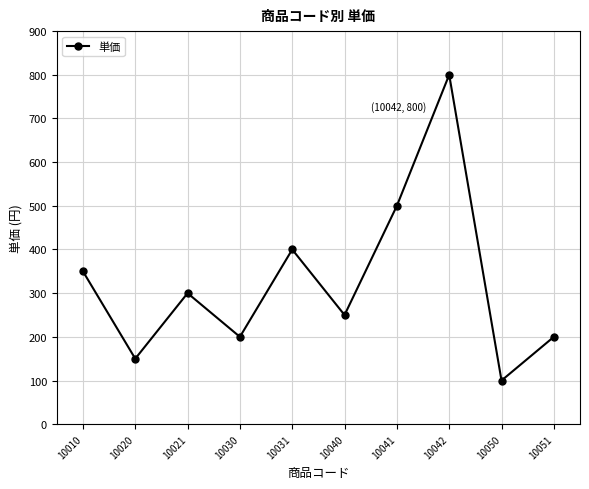

The chart shows a value of 28 at 10050. True or false?

False